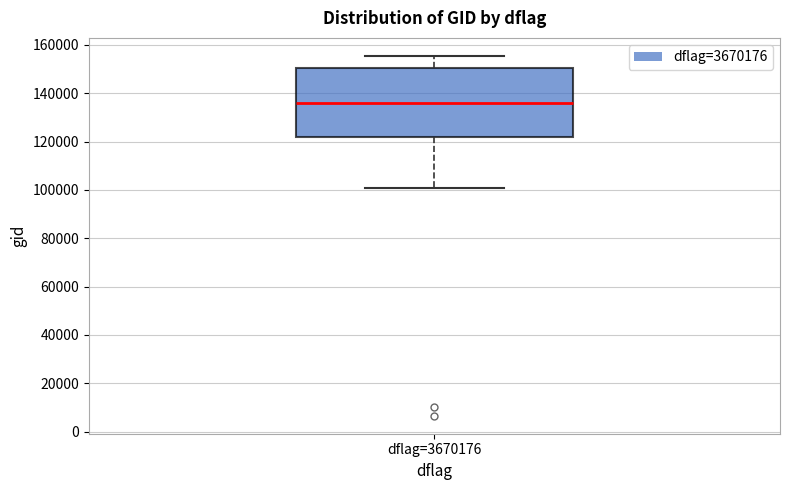

Transcribe this box plot: give where the median line is, the range the box spans, and where the two whiskers end, as read against the y-axis. The values are not printed on the chart, so give them approximately, as read against the axis.

median 136000, box 122000 to 150000, whiskers 100000 to 156000